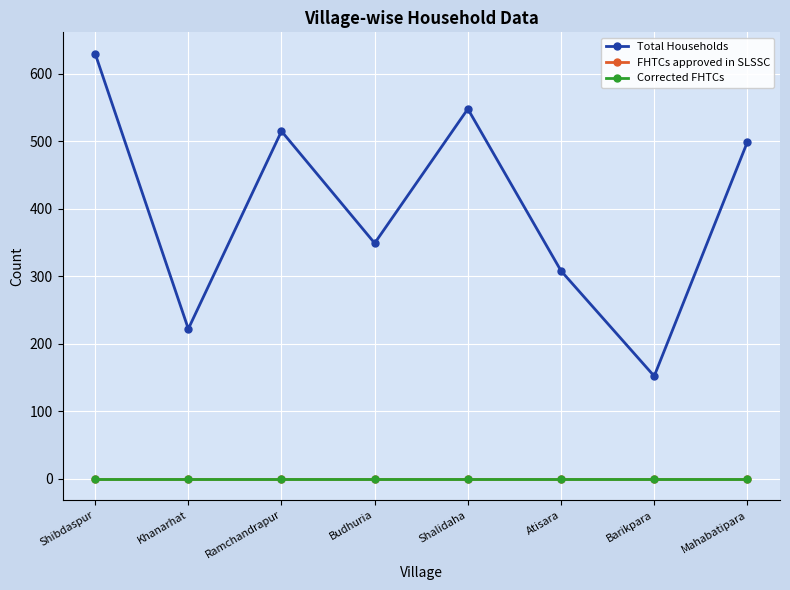

Is this an area chart (filled region under the line)?

No